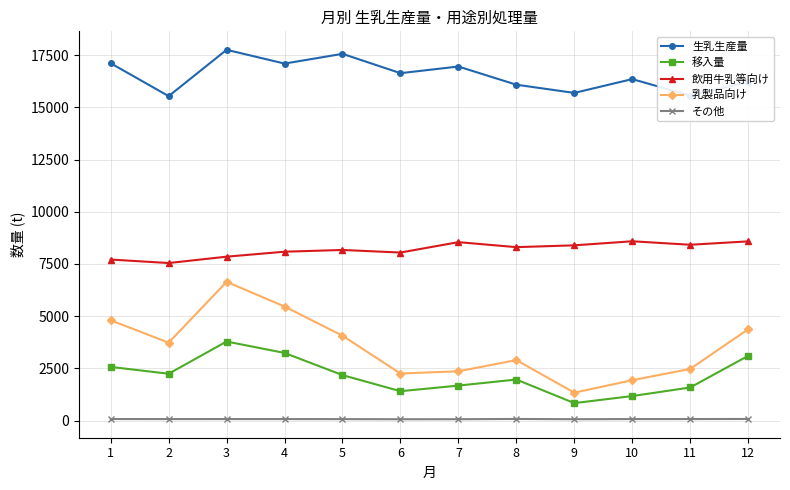

In 乳製品向け, how many points are lower than both neighbors (excluding endpoints)?

3